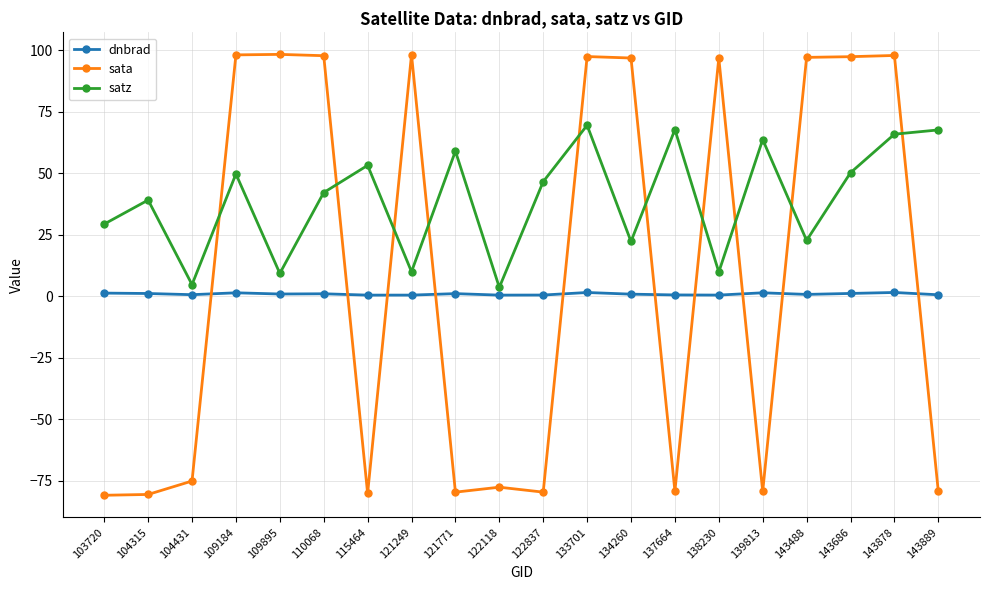

What is the value of the dnbrad point at the 2nd from the left?

1.0